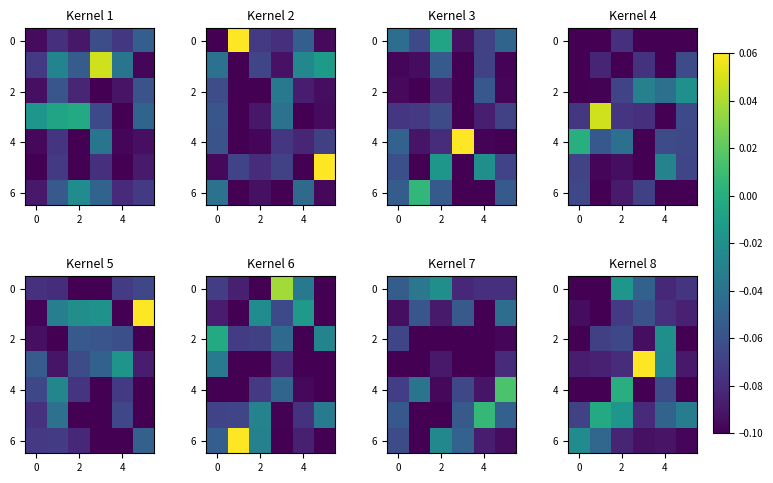

At how many categories does at least one series exceed 0?

2